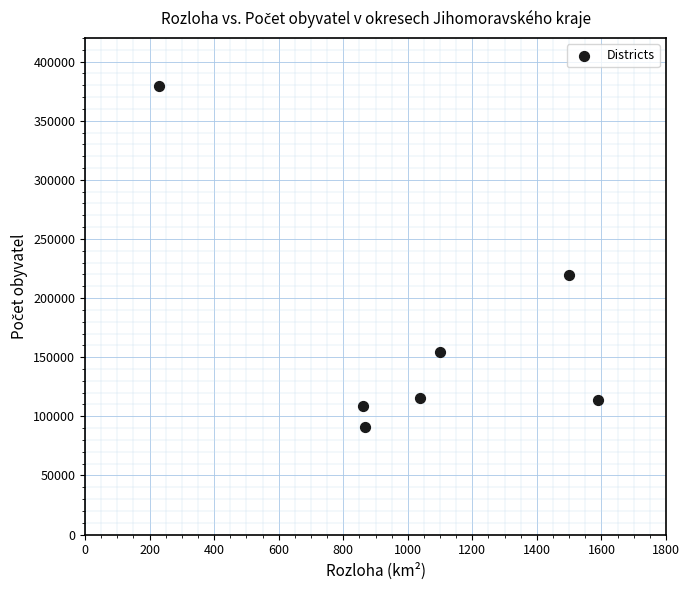

What is the average Y value?

169030